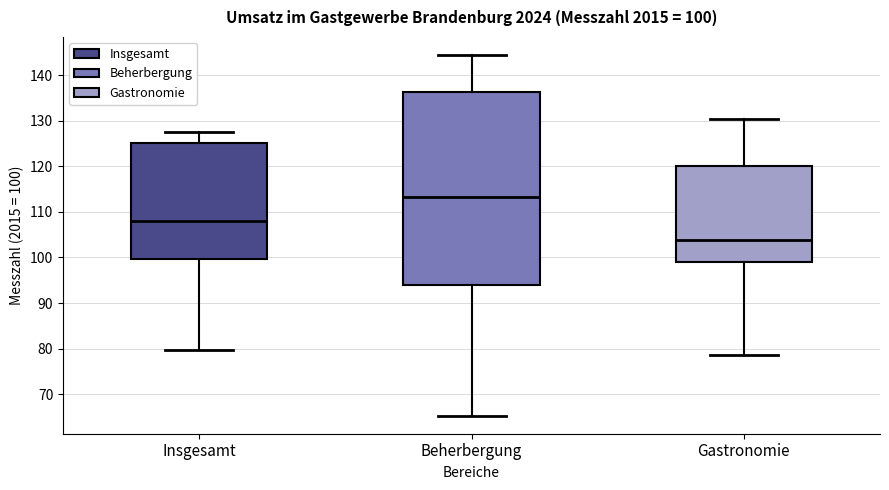

Which box's median line is the lowest?

Gastronomie